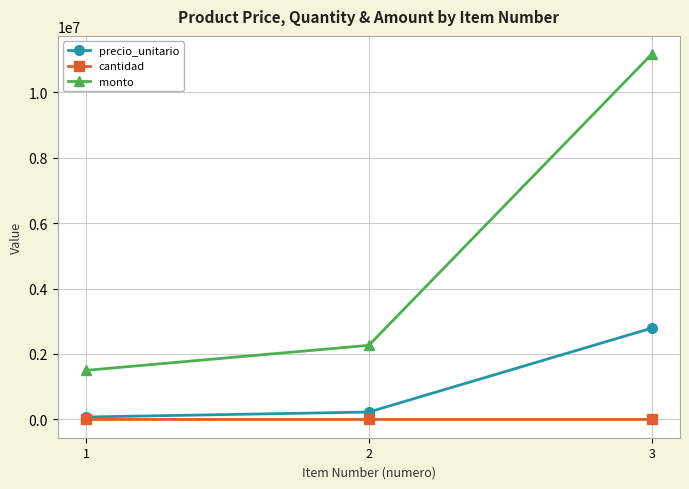

Which series has the largest range (max minus min)?

monto